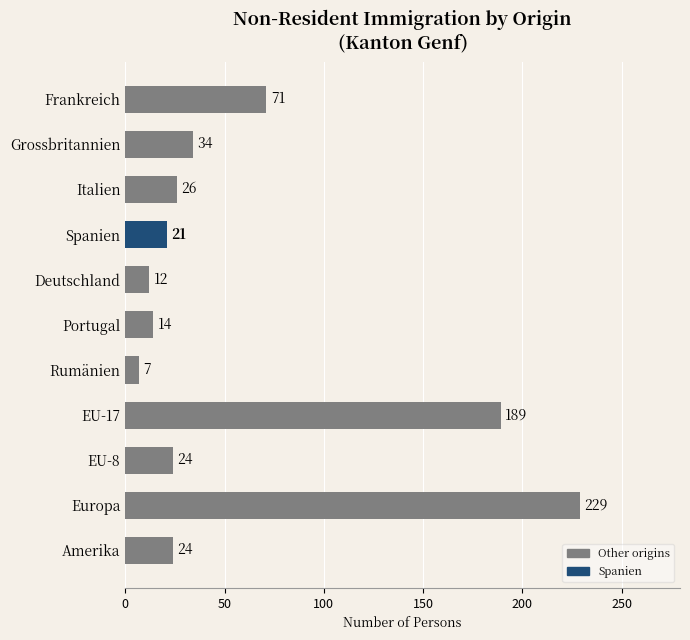

Reading top to bottom, list all the values displayed in this chart.

71	34	26	21	12	14	7	189	24	229	24